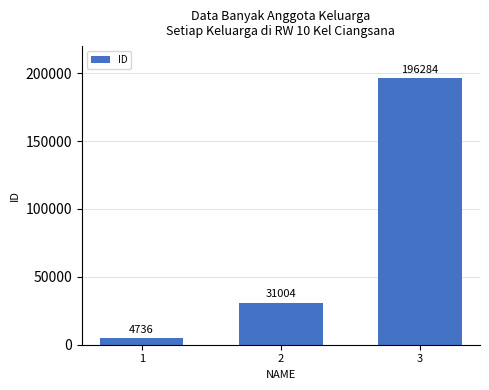

What is the greatest value displayed?

196284